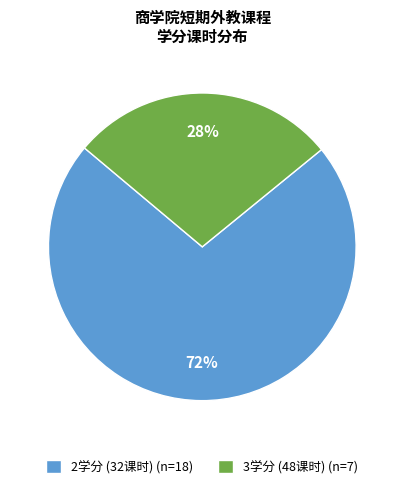

Is there a majority slice in this chart?

Yes